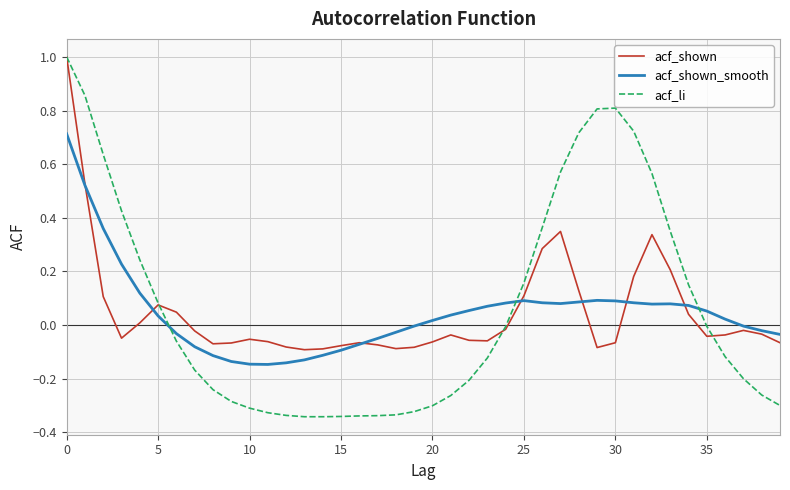

What is the difference between the maximum and minimum values in the acf_shown series?

1.1